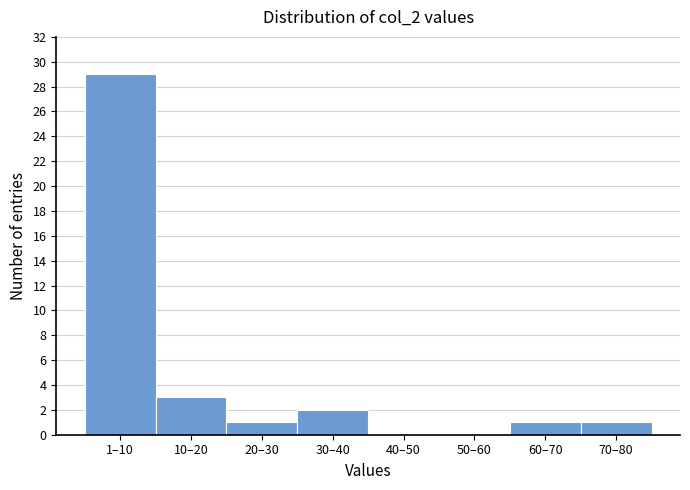

Reading left to right, transcribe all the data shown in this chart.

1–10=29	10–20=3	20–30=1	30–40=2	40–50=0	50–60=0	60–70=1	70–80=1